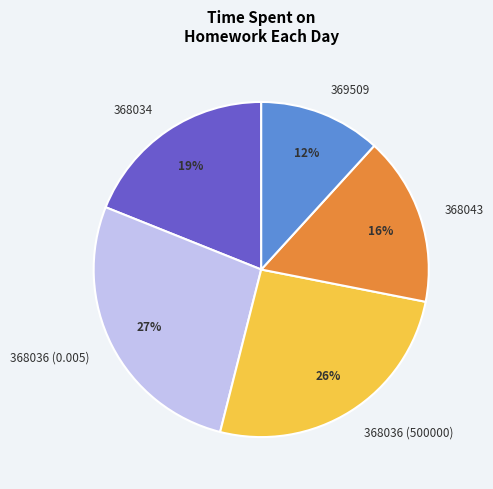

Approximately how many times larger is the value at 368043 compared to 368036 (0.005)?

0.6